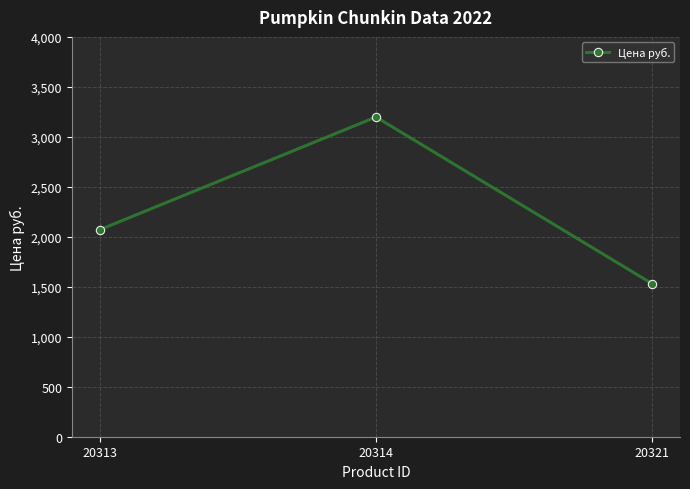

What is the value of the 1st point from the left?

2070.3